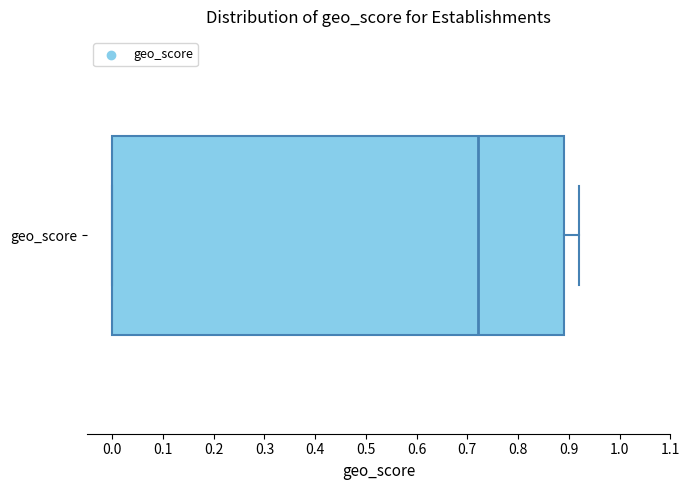

Transcribe this box plot: give where the median line is, the range the box spans, and where the two whiskers end, as read against the x-axis. The values are not printed on the chart, so give them approximately, as read against the axis.

median 0.72, box 0.00 to 0.89, whiskers 0.00 to 0.92